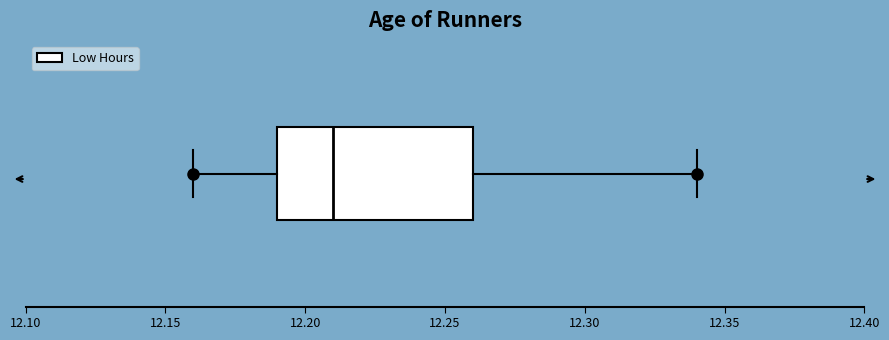

Transcribe this box plot: give where the median line is, the range the box spans, and where the two whiskers end, as read against the x-axis. The values are not printed on the chart, so give them approximately, as read against the axis.

median 12.21, box 12.19 to 12.26, whiskers 12.16 to 12.34